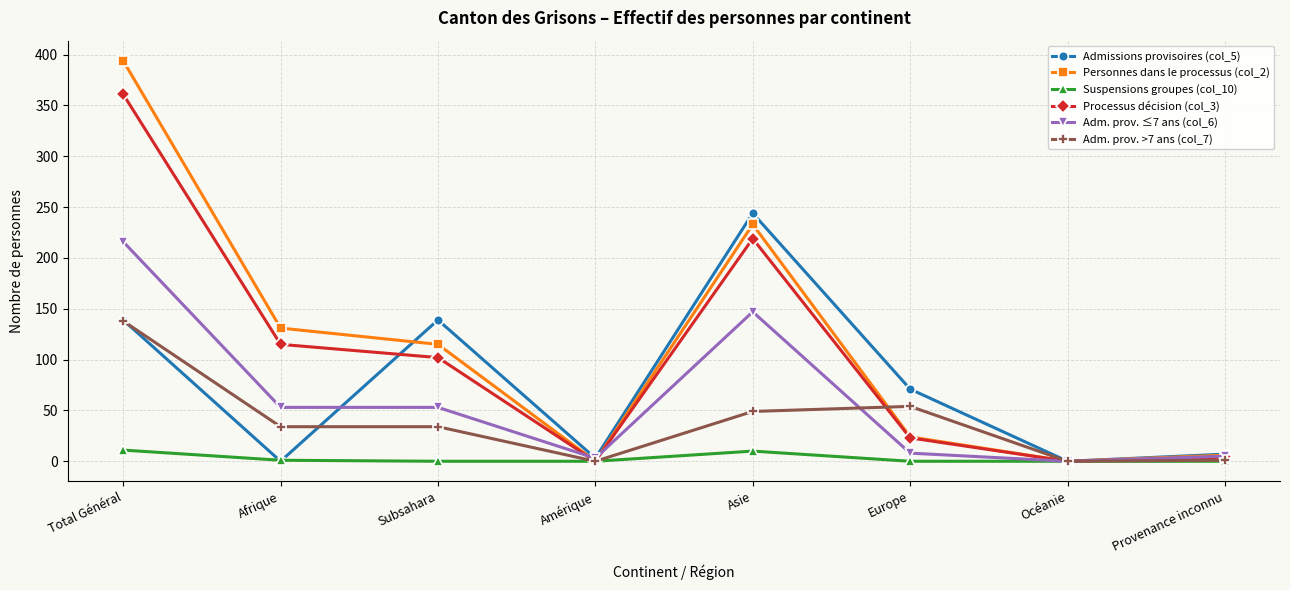

What position from the left is Océanie?

7